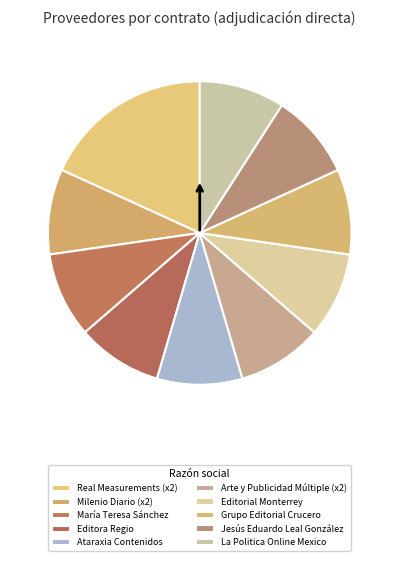

How many slices are in this pie chart?

10